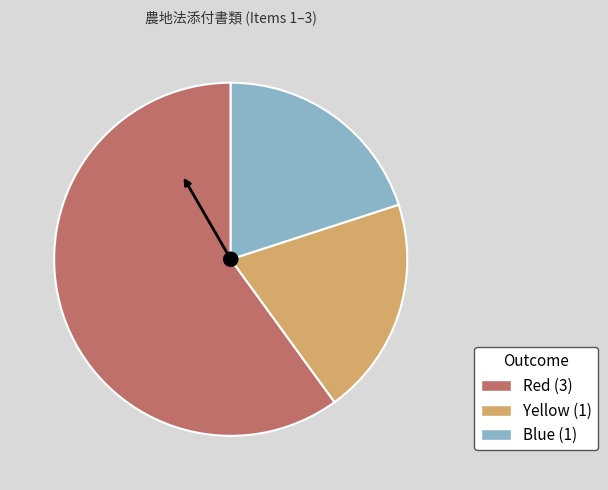

Is there a majority slice in this chart?

Yes